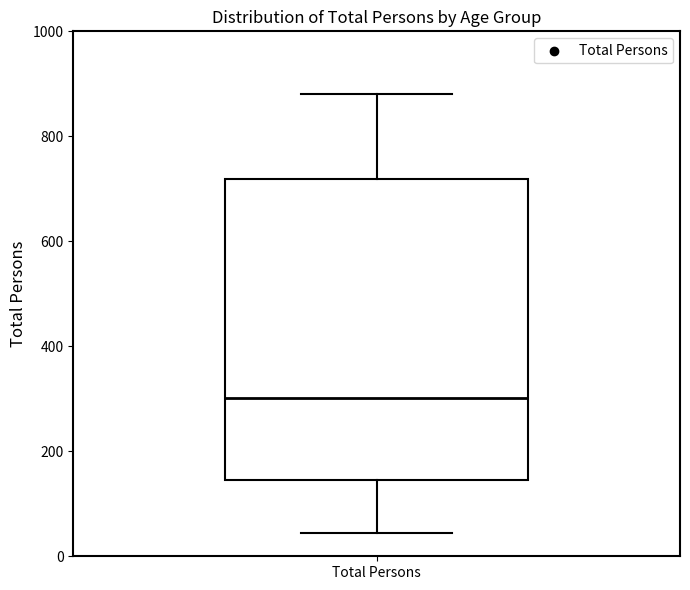

Transcribe this box plot: give where the median line is, the range the box spans, and where the two whiskers end, as read against the y-axis. The values are not printed on the chart, so give them approximately, as read against the axis.

median 300, box 140 to 720, whiskers 40 to 880